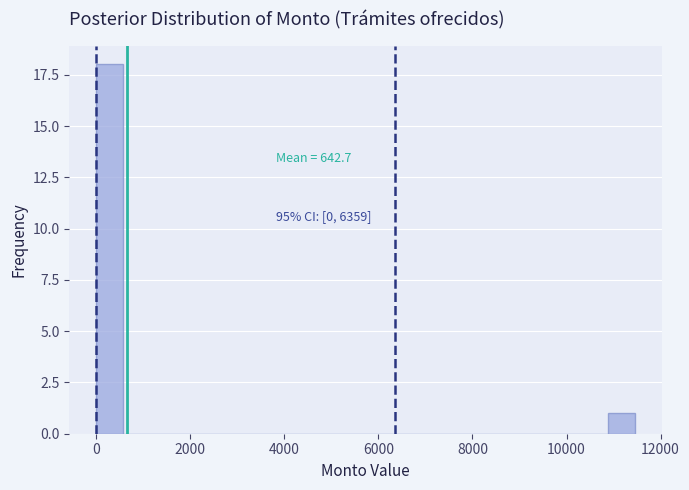

Around what value on the x-axis is the tallest bar? Give the approximate position of its centre, as read against the axis.

200